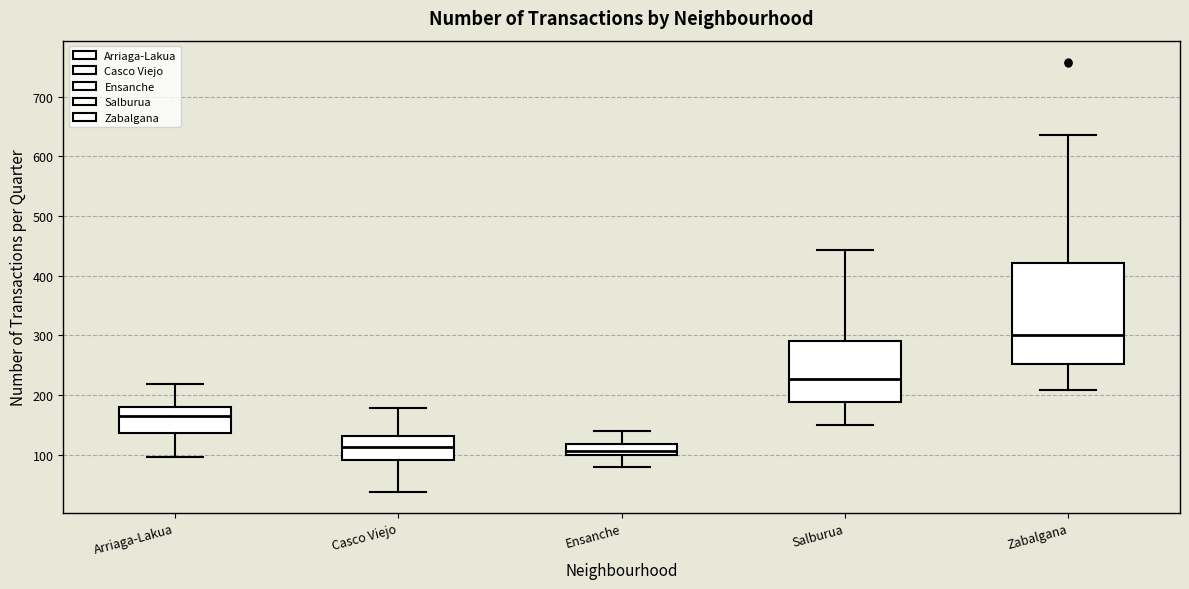

Reading left to right, transcribe this box plot: for each box, give where its median line is, the range the box spans, and where its two whiskers end, as read against the y-axis. The values are not printed on the chart, so give them approximately, as read against the axis.

Arriaga-Lakua: median 170, box 140 to 180, whiskers 100 to 220
Casco Viejo: median 110, box 90 to 130, whiskers 40 to 180
Ensanche: median 110, box 100 to 120, whiskers 80 to 140
Salburua: median 230, box 190 to 290, whiskers 150 to 440
Zabalgana: median 300, box 250 to 420, whiskers 210 to 640